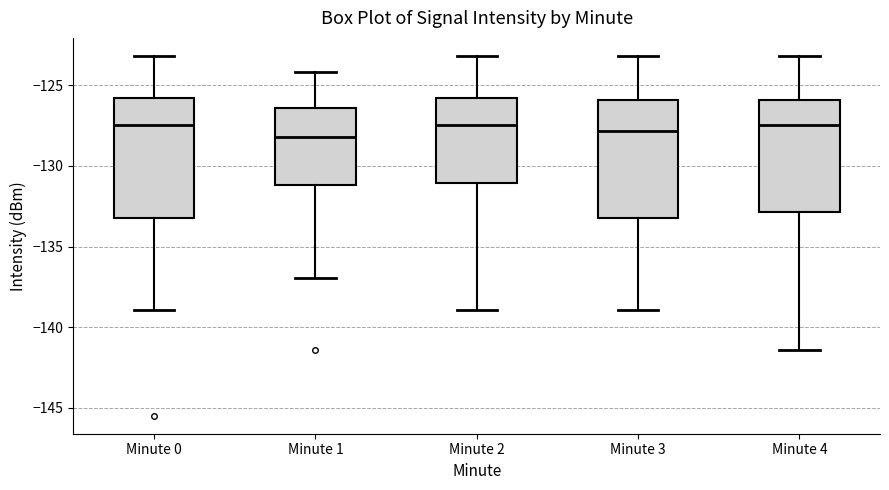

Reading left to right, transcribe this box plot: for each box, give where its median line is, the range the box spans, and where its two whiskers end, as read against the y-axis. The values are not printed on the chart, so give them approximately, as read against the axis.

Minute 0: median -127.5, box -133.5 to -126.0, whiskers -139.0 to -123.0
Minute 1: median -128.0, box -131.0 to -126.5, whiskers -137.0 to -124.0
Minute 2: median -127.5, box -131.0 to -126.0, whiskers -139.0 to -123.0
Minute 3: median -128.0, box -133.5 to -126.0, whiskers -139.0 to -123.0
Minute 4: median -127.5, box -133.0 to -126.0, whiskers -141.5 to -123.0